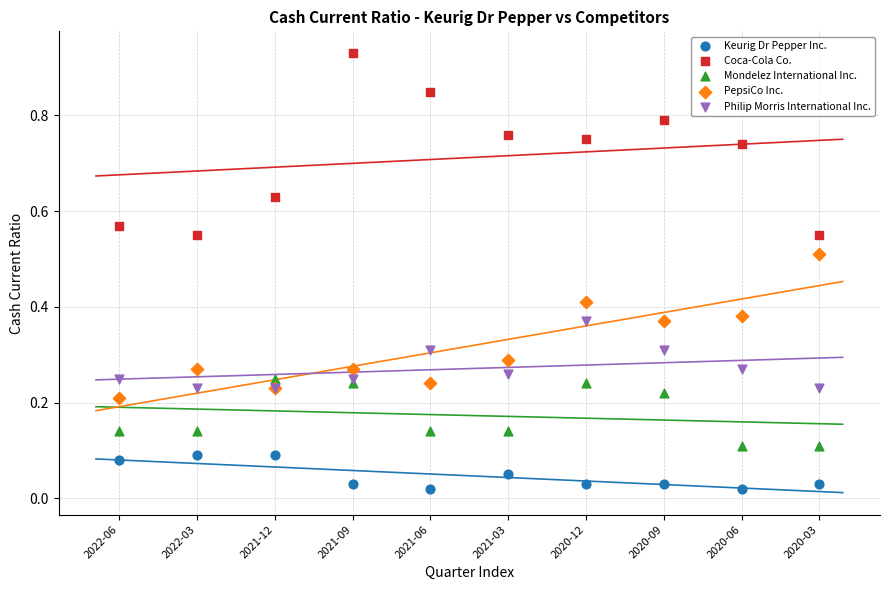

Which series has the widest spread of Y values?

Coca-Cola Co.